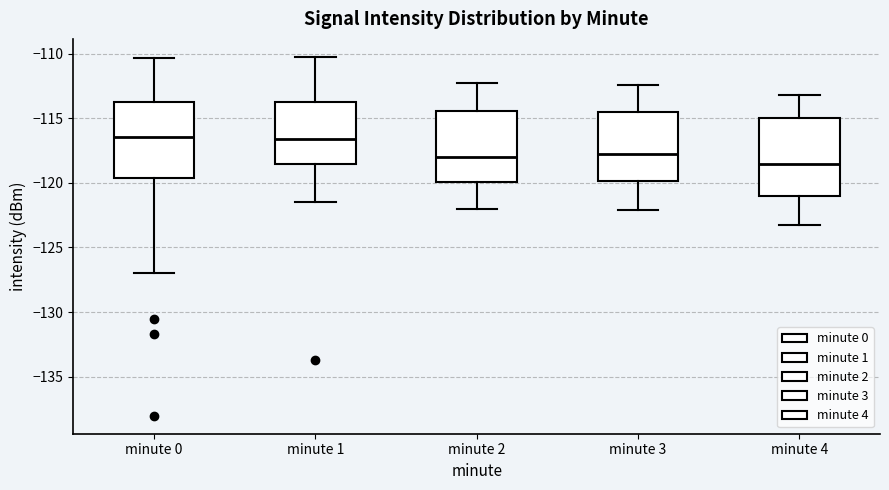

Reading left to right, read every box against the y-axis: the position of its median line, the range the box covers, and the ends of its whiskers. The values are not printed on the chart, so give them approximately, as read against the axis.

minute 0: median -116.5, box -119.5 to -114.0, whiskers -127.0 to -110.5
minute 1: median -116.5, box -118.5 to -114.0, whiskers -121.5 to -110.5
minute 2: median -118.0, box -120.0 to -114.5, whiskers -122.0 to -112.5
minute 3: median -118.0, box -120.0 to -114.5, whiskers -122.0 to -112.5
minute 4: median -118.5, box -121.0 to -115.0, whiskers -123.5 to -113.0